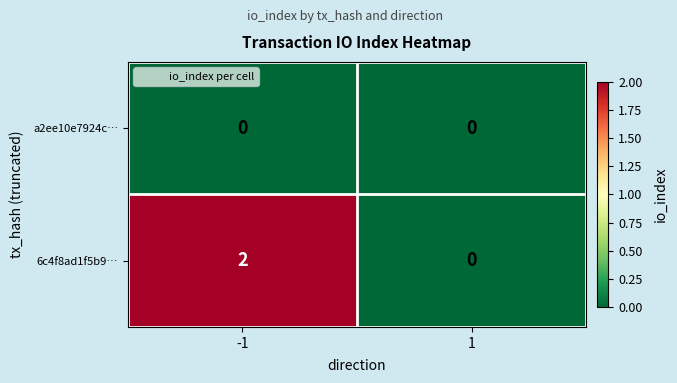

Is it true that 6c4f8ad1f5b9… equals 0 at 1?

True